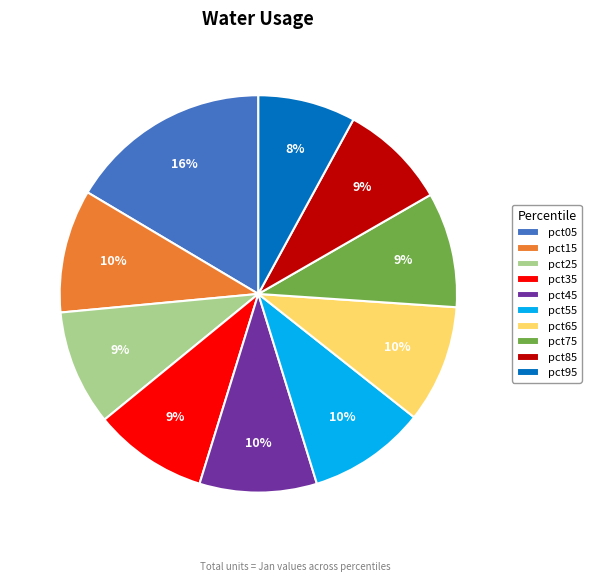

To the nearest percent, what is the average slice percentage?

10%